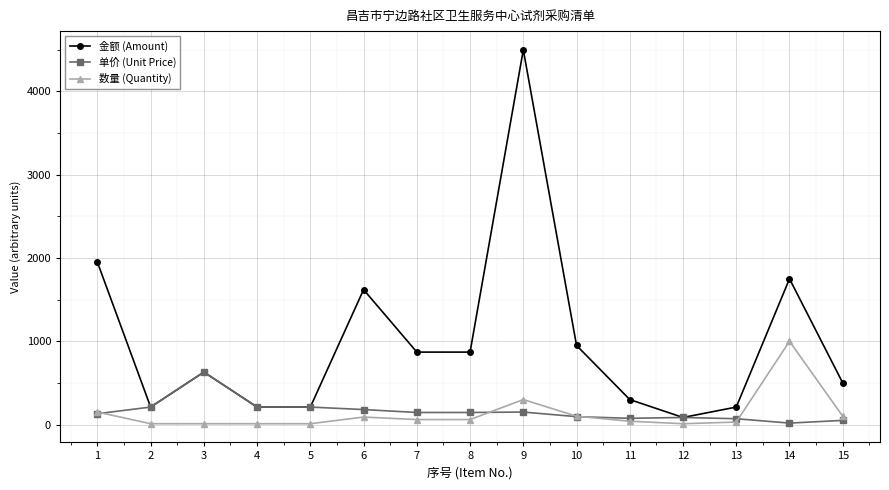

Rank the series at 13 from highest to lowest value.

金额 (Amount), 单价 (Unit Price), 数量 (Quantity)